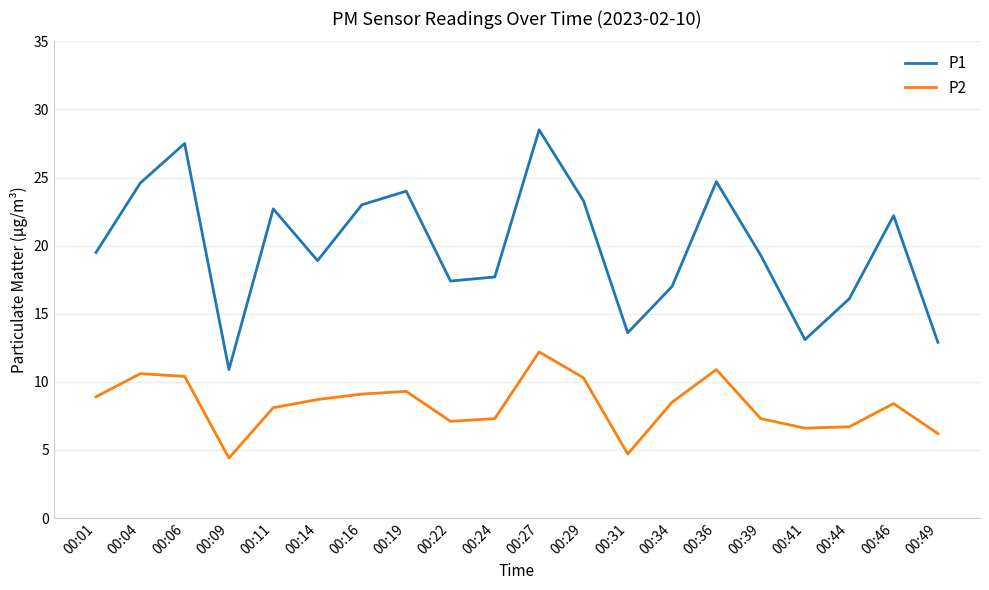

Read the P2 value at 00:39.

7.3